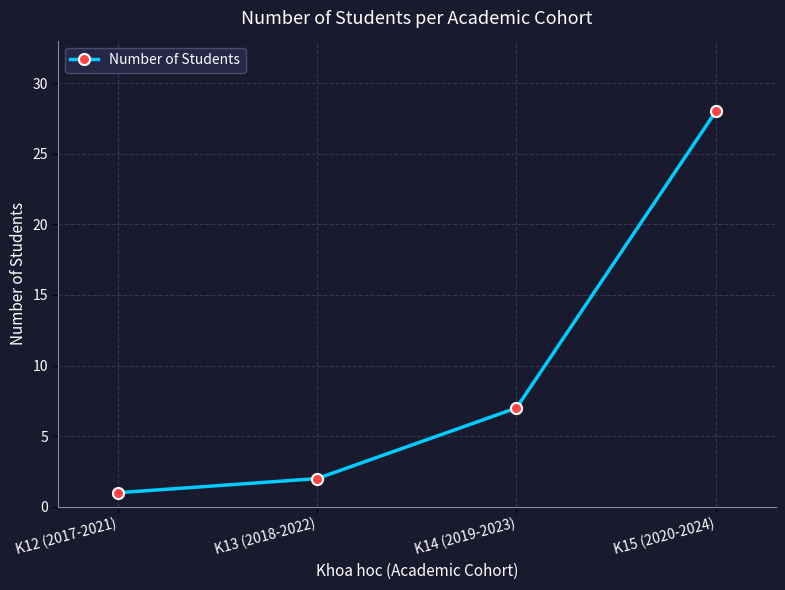

What is the difference between the maximum and minimum values?

27